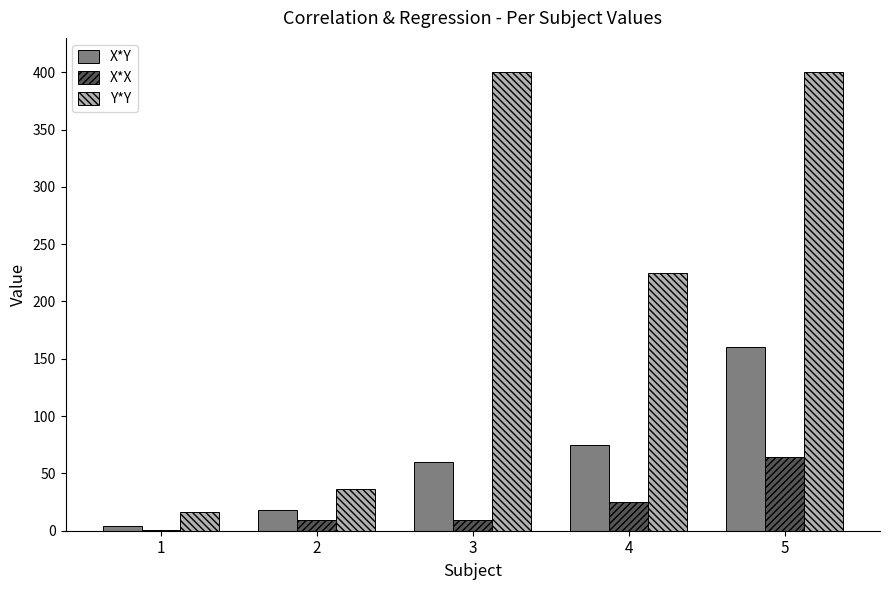

What is the approximate value of Y*Y at 4?

225